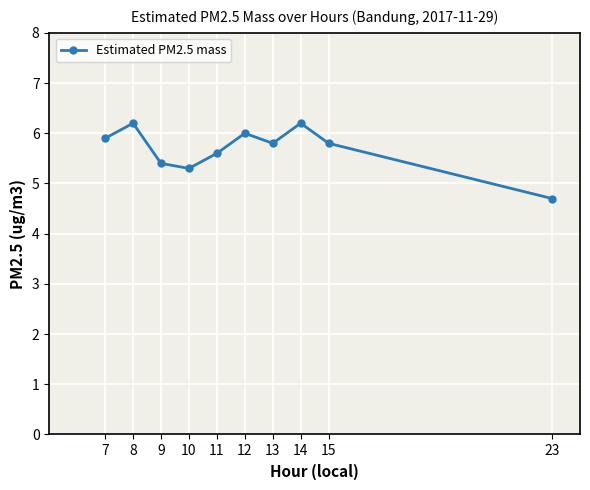

Approximately how many times larger is the value at 23 compared to 13?

0.8